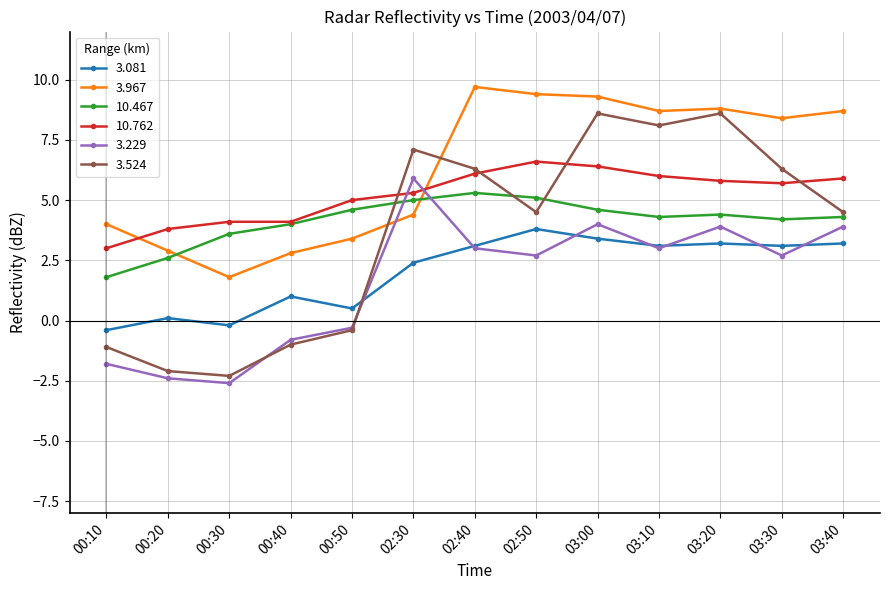

What is the greatest value displayed?

9.7